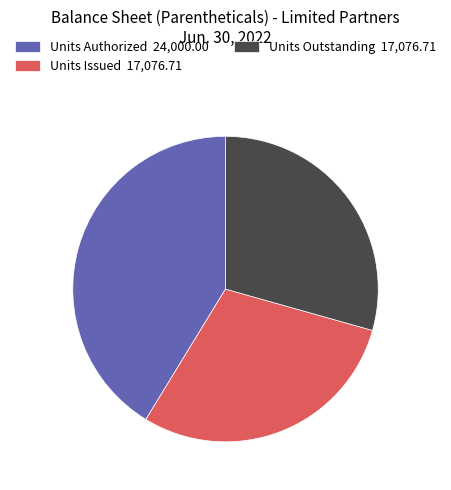

How many segments does this pie chart have?

3